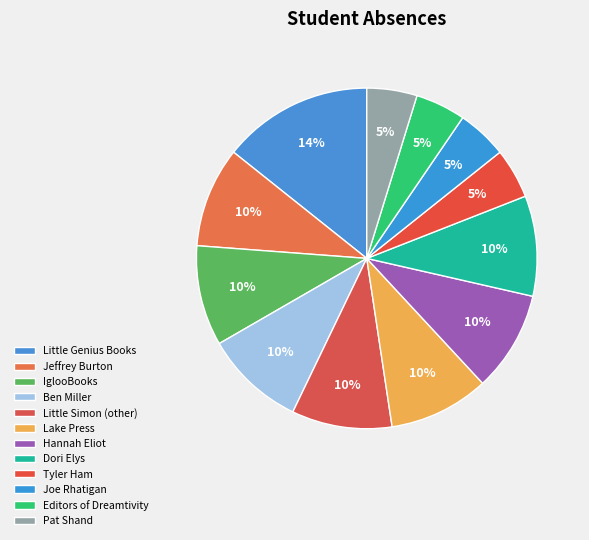

Does Little Simon (other) account for over 50% of the chart?

No